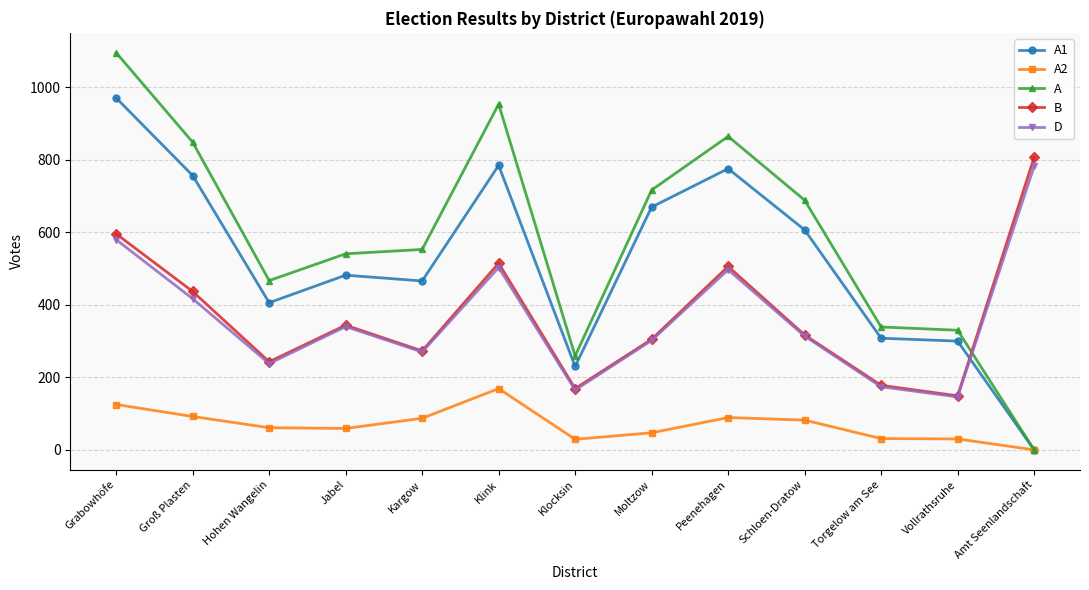

Read the B value at Hohen Wangelin.

243